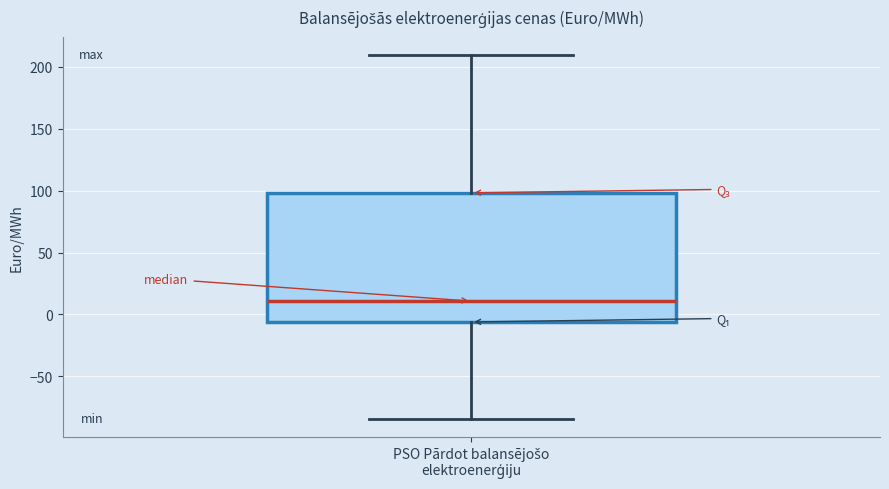

Where is the lower edge of the box for PSO Pārdot balansējošo elektroenerģiju on the y-axis? The values are not printed on the chart, so give them approximately, as read against the axis.

-5